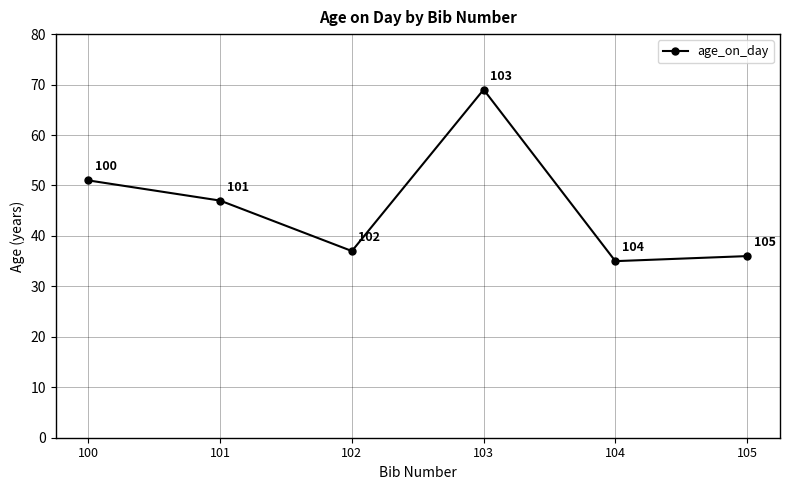

What is the sum of all values?

275